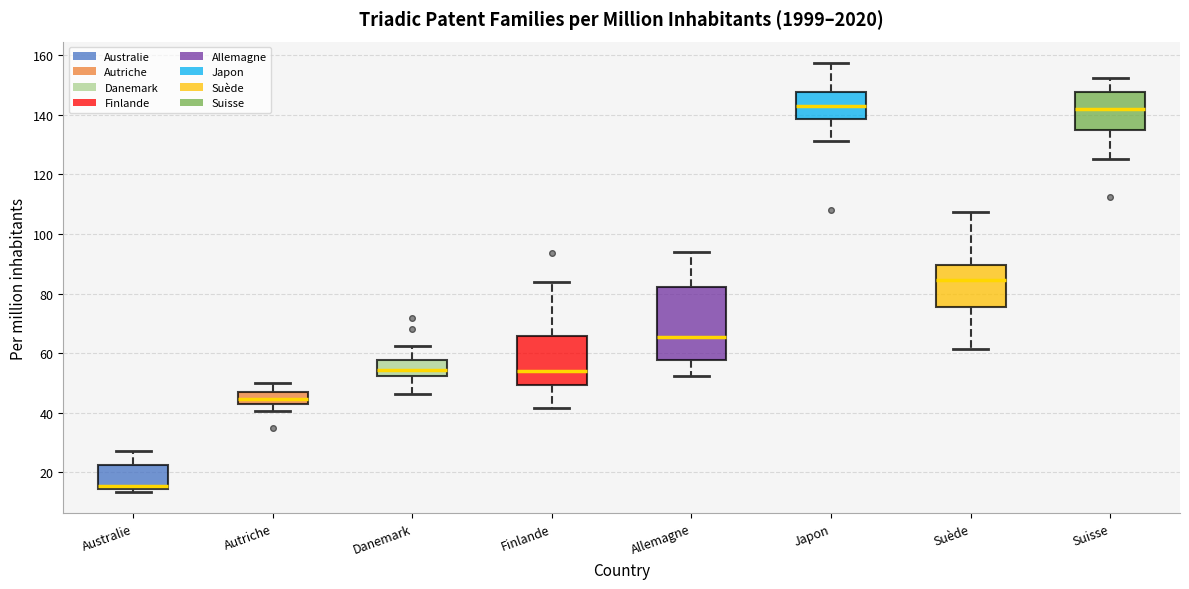

Where is the upper edge of the box for Danemark on the y-axis? The values are not printed on the chart, so give them approximately, as read against the axis.

58